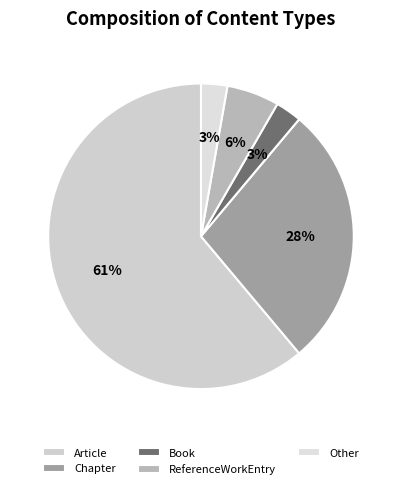

Count the number of slices in the pie.

5